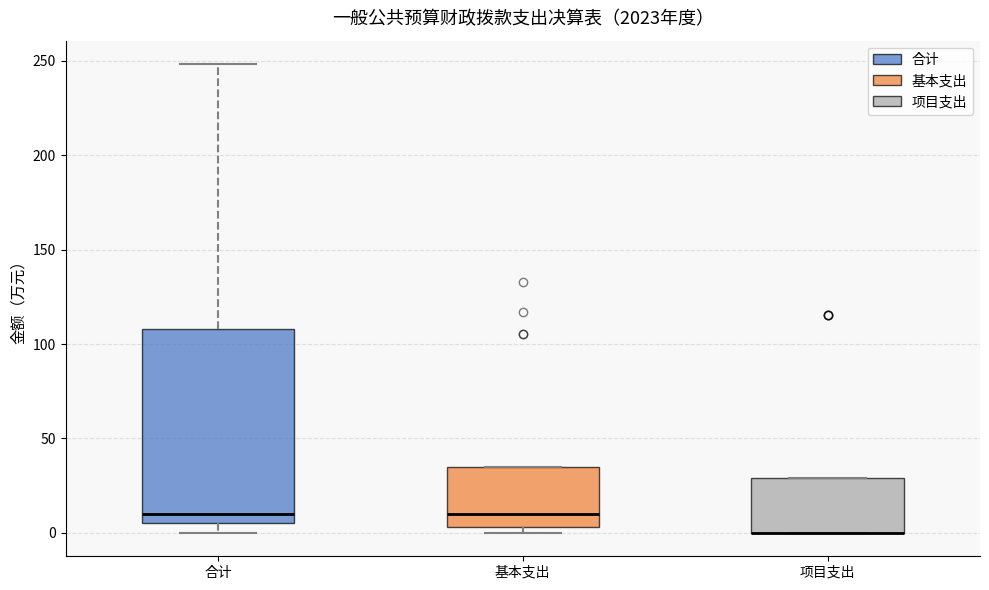

Which box is the tallest, from its lower edge to its upper edge?

合计